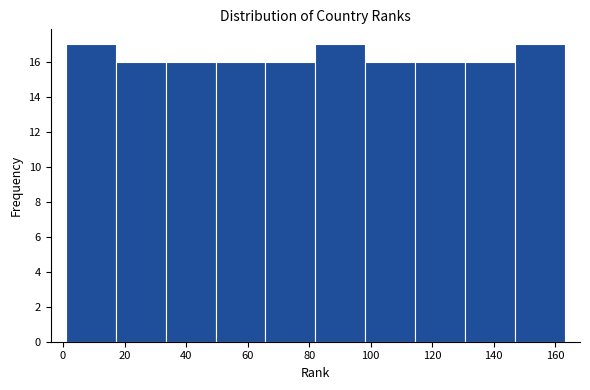

Reading left to right, transcribe this chart: for each bar, give the range it covers on the x-axis and its height. Neither the bar edges nor the heights are printed on the chart, so give them approximately, as read against the axes.

1.0 to 17.2: 17
17.2 to 33.4: 16
33.4 to 49.6: 16
49.6 to 65.8: 16
65.8 to 82.0: 16
82.0 to 98.2: 17
98.2 to 114.4: 16
114.4 to 130.6: 16
130.6 to 146.8: 16
146.8 to 163.0: 17